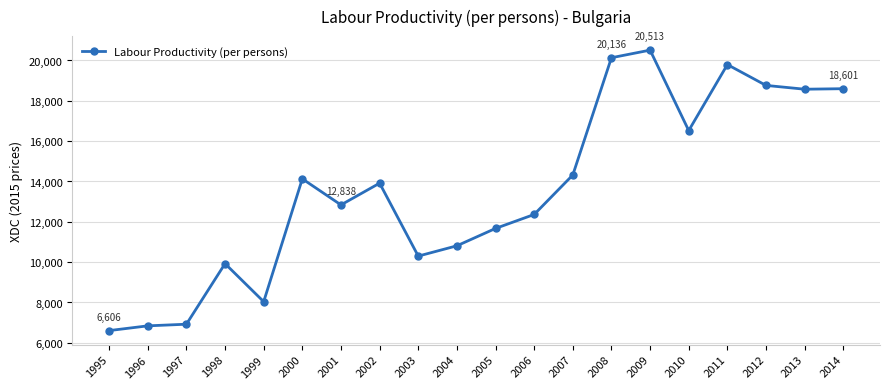

What is the difference between the second highest and minimum values?

13530.4